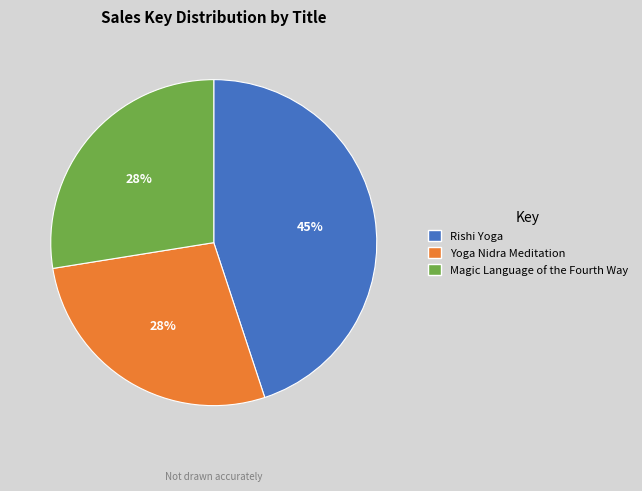

Approximately how many times larger is the value at Rishi Yoga compared to Yoga Nidra Meditation?

1.6